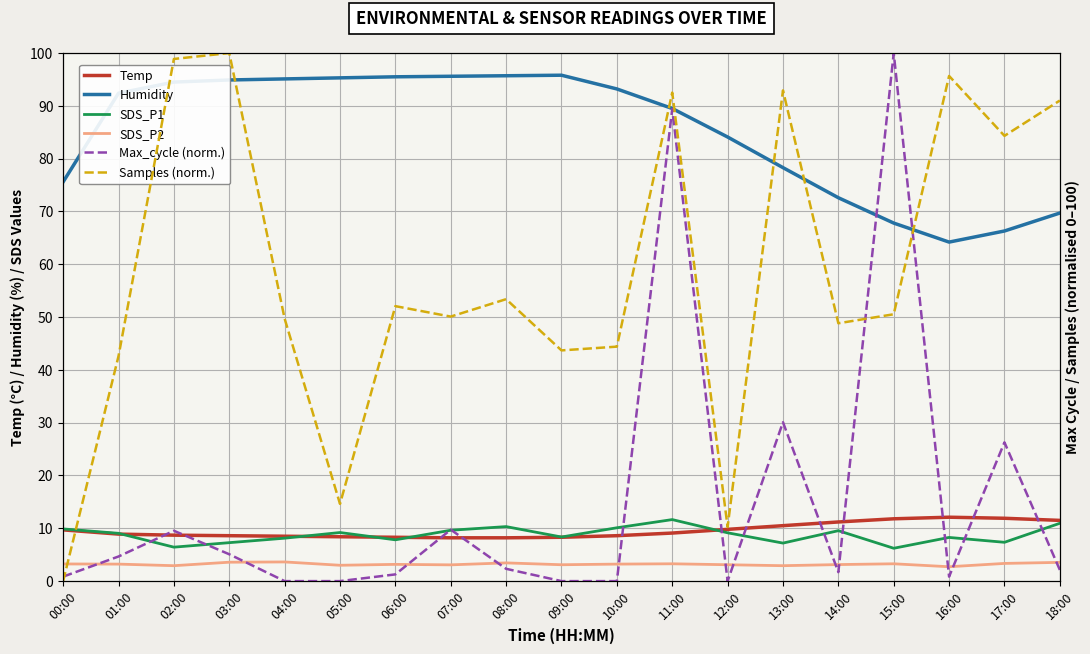

What is the difference between the maximum and minimum values in the SDS_P1 series?

5.4